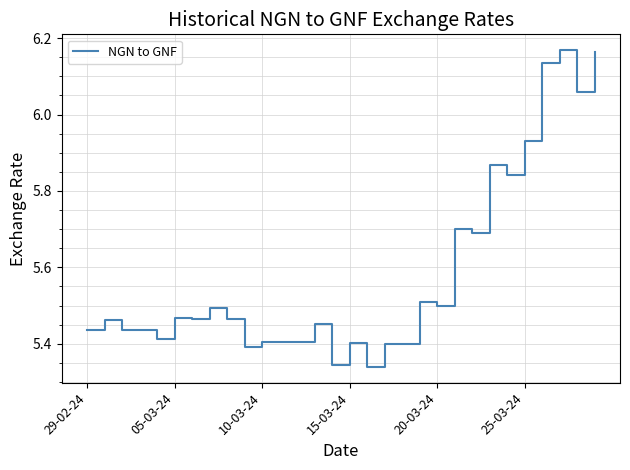

What is the difference between the maximum and minimum values?

0.8